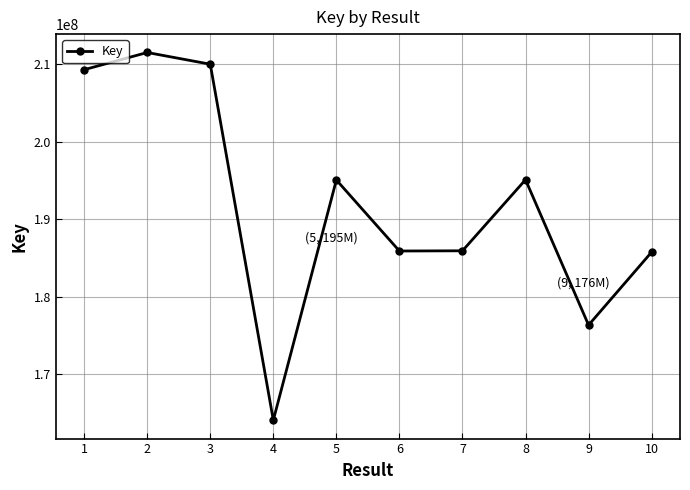

What is the change in value from 7 to 8?

+9166925